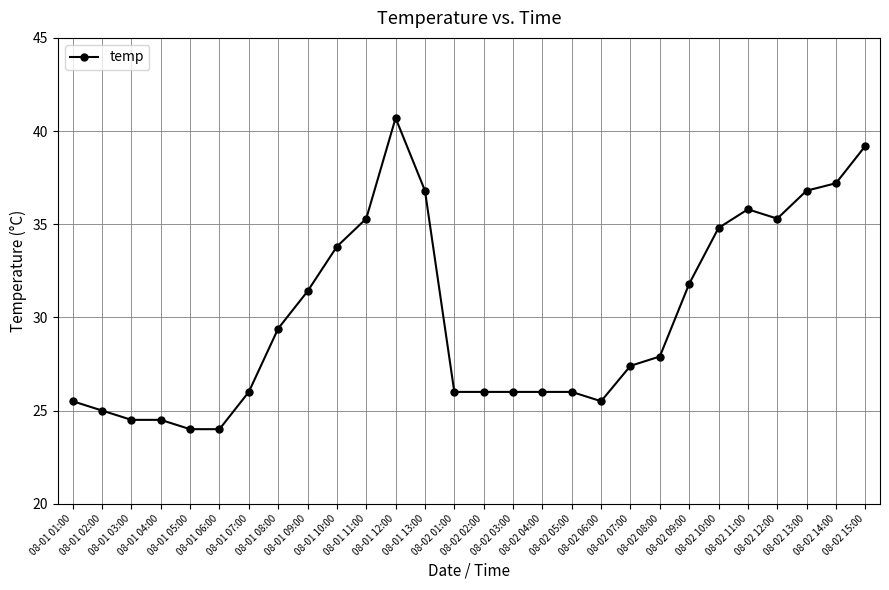

True or false: there are more than 0 points higher than both neighbors.

True